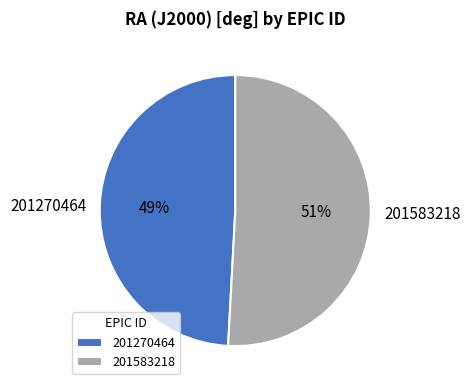

Is it true that 201583218 is 51% of the pie?

True